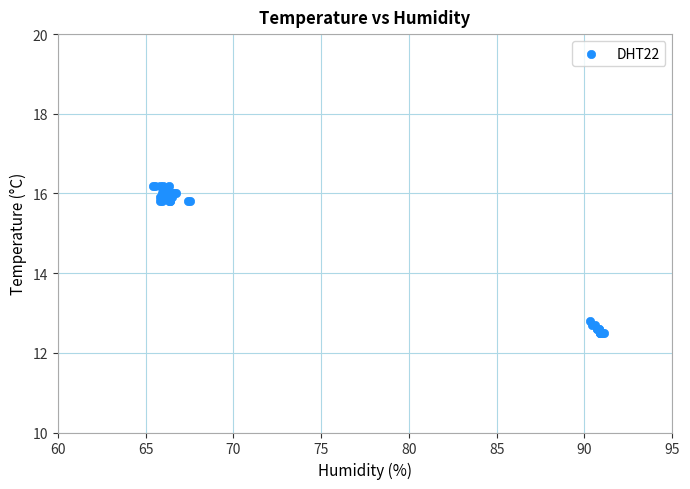

What Y value in the scatter plot is closest to 14?

12.8